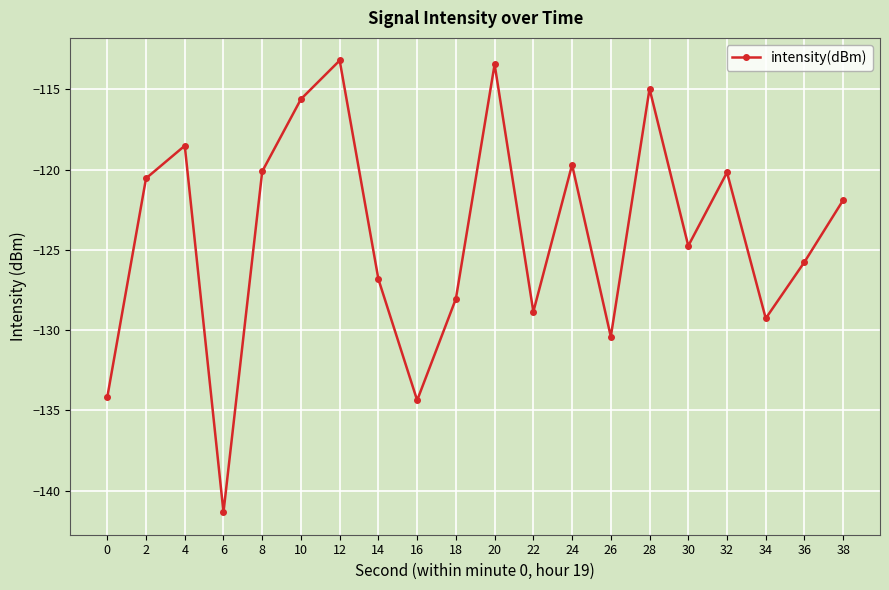

What is the change in value from 12 to 24?

-6.5